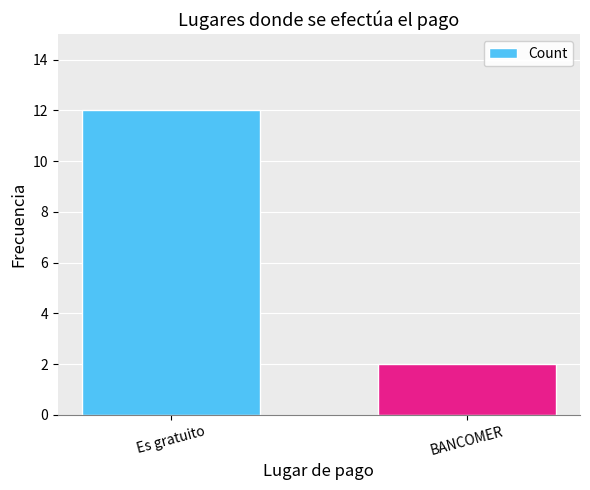

What position from the right is BANCOMER?

1